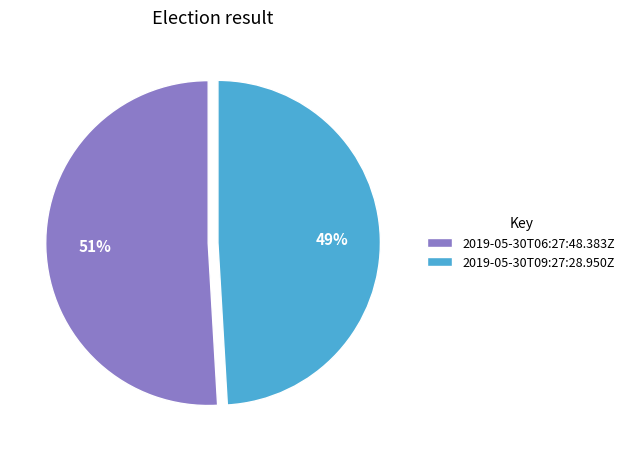

How many slices are in this pie chart?

2